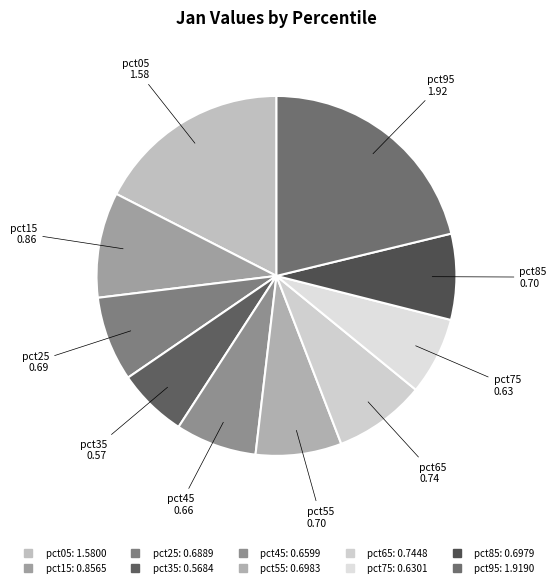

Between pct95 and pct45, which is larger?

pct95